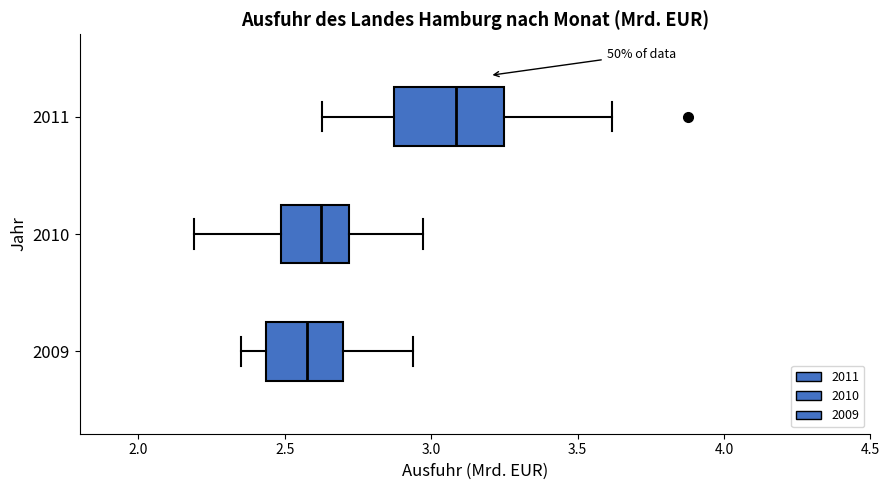

Reading bottom to top, read every box against the x-axis: the position of its median line, the range the box covers, and the ends of its whiskers. The values are not printed on the chart, so give them approximately, as read against the axis.

2009: median 2.60, box 2.45 to 2.70, whiskers 2.35 to 2.95
2010: median 2.65, box 2.50 to 2.70, whiskers 2.20 to 2.95
2011: median 3.10, box 2.90 to 3.25, whiskers 2.65 to 3.60